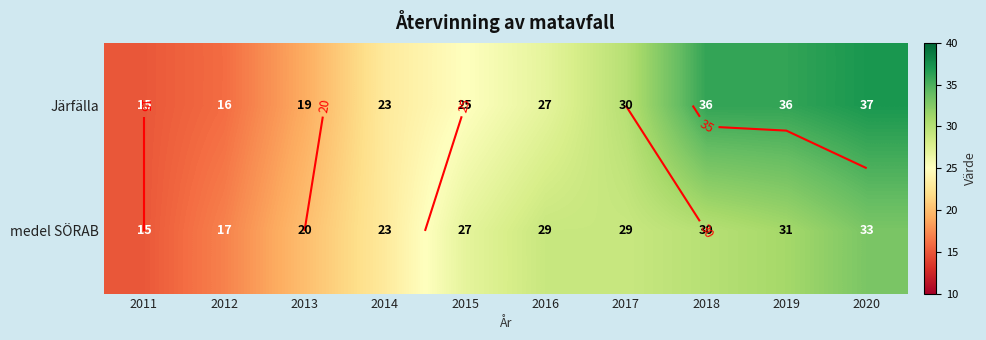

At how many categories does at least one series exceed 24?

6